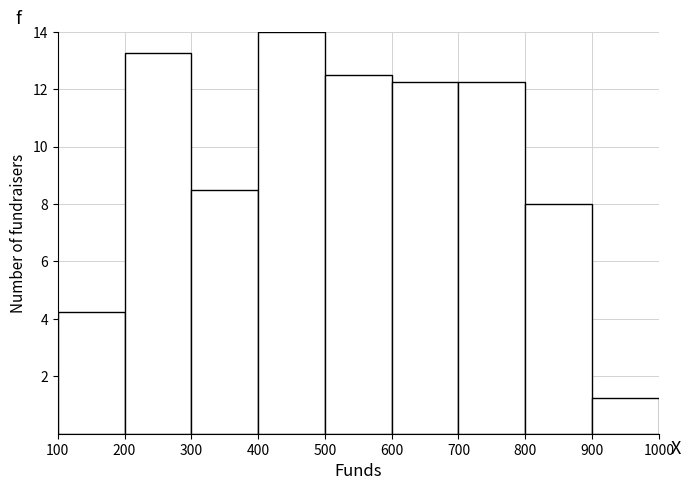

Reading left to right, transcribe this chart: for each bar, give the range it covers on the x-axis and its height. The values are not printed on the chart, so give them approximately, as read against the axis.

100 to 200: 4.2
200 to 300: 13.2
300 to 400: 8.6
400 to 500: 14.0
500 to 600: 12.6
600 to 700: 12.2
700 to 800: 12.2
800 to 900: 8.0
900 to 1000: 1.2